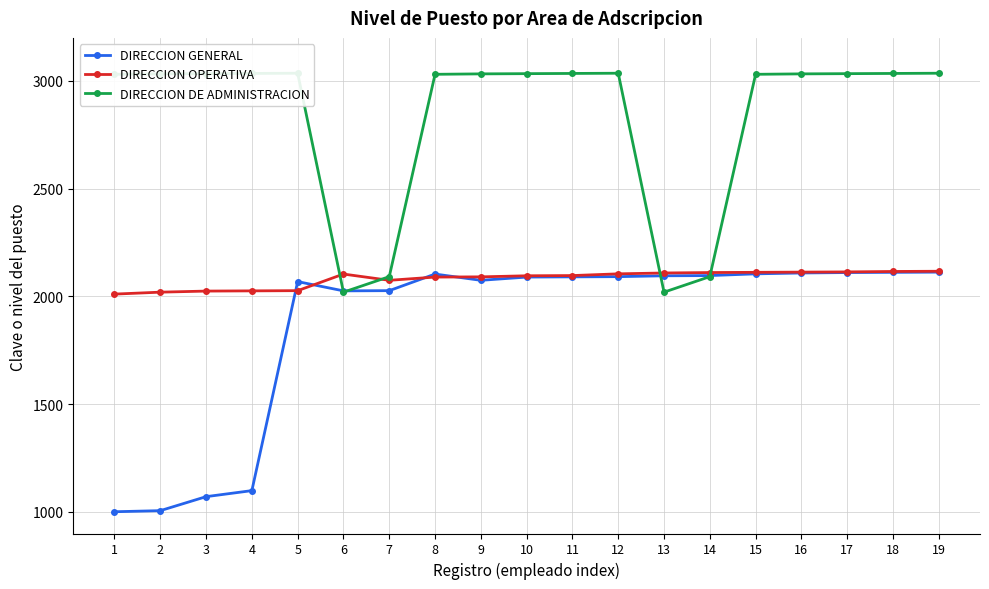

What is the total value across all series at 19?

7266